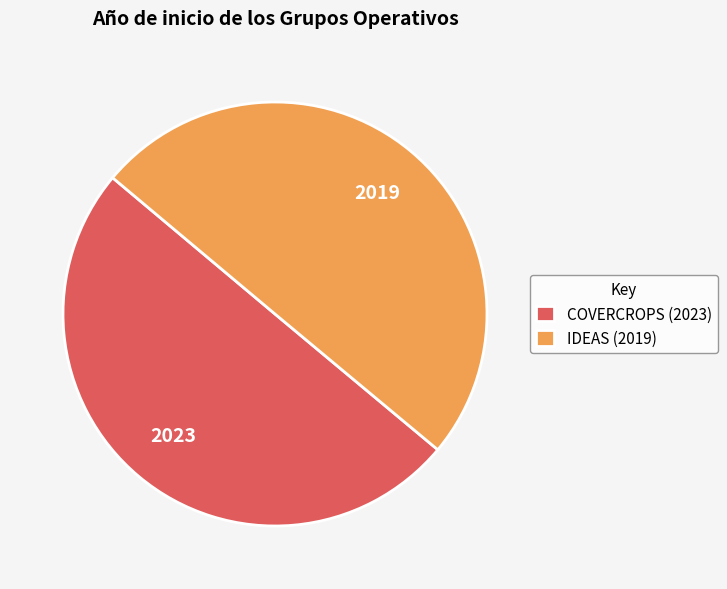

Do COVERCROPS (2023) and IDEAS (2019) together represent more than half of the pie?

Yes